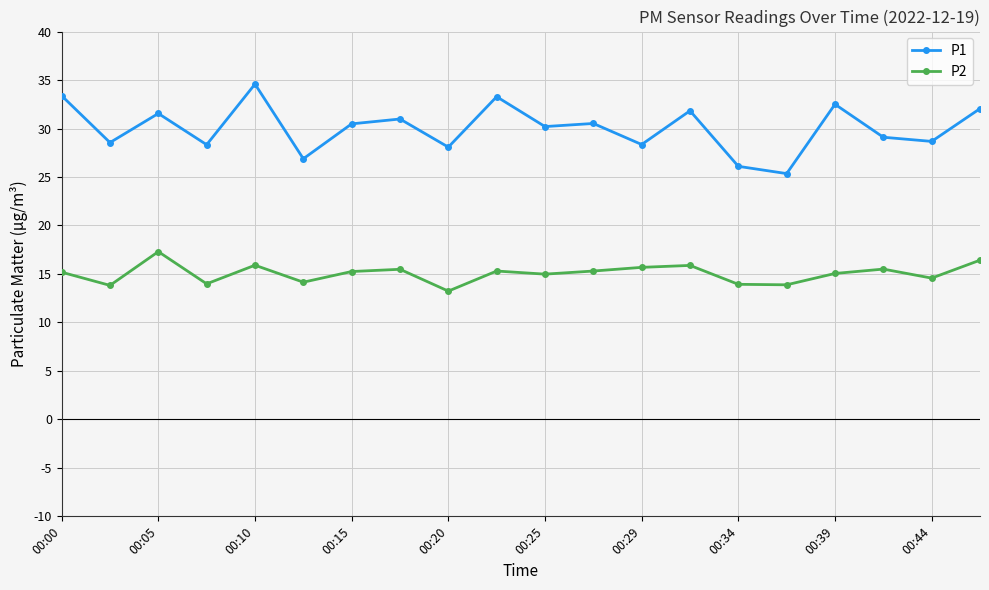

In P1, how many points are higher than both neighbors (excluding endpoints)?

7